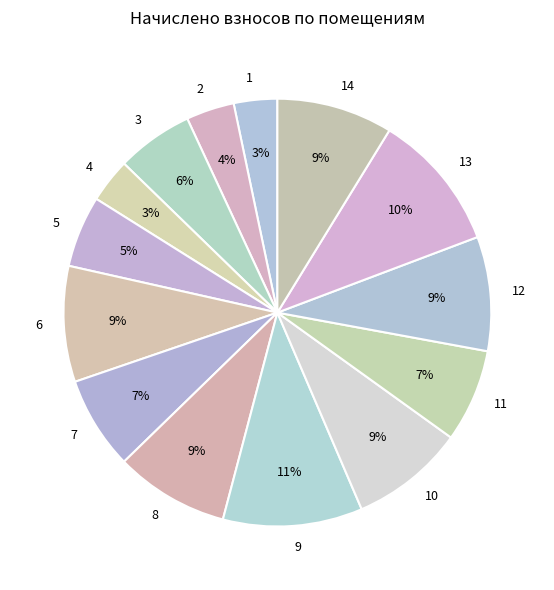

Is there a majority slice in this chart?

No